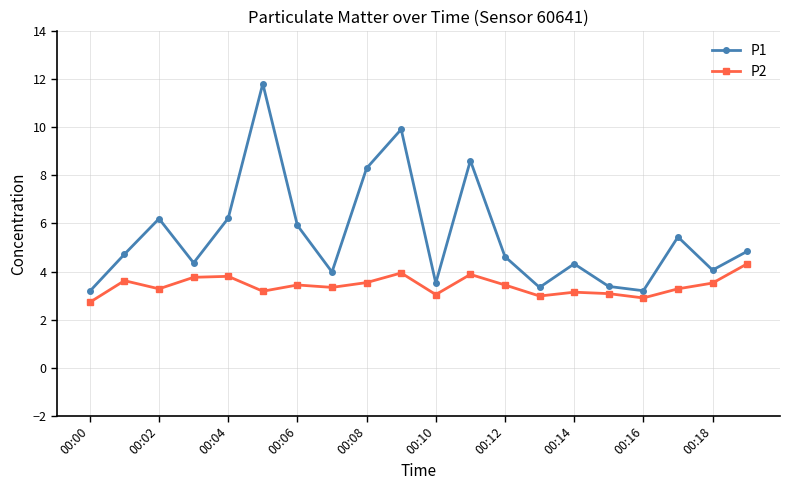

Which series has the largest total across all categories?

P1